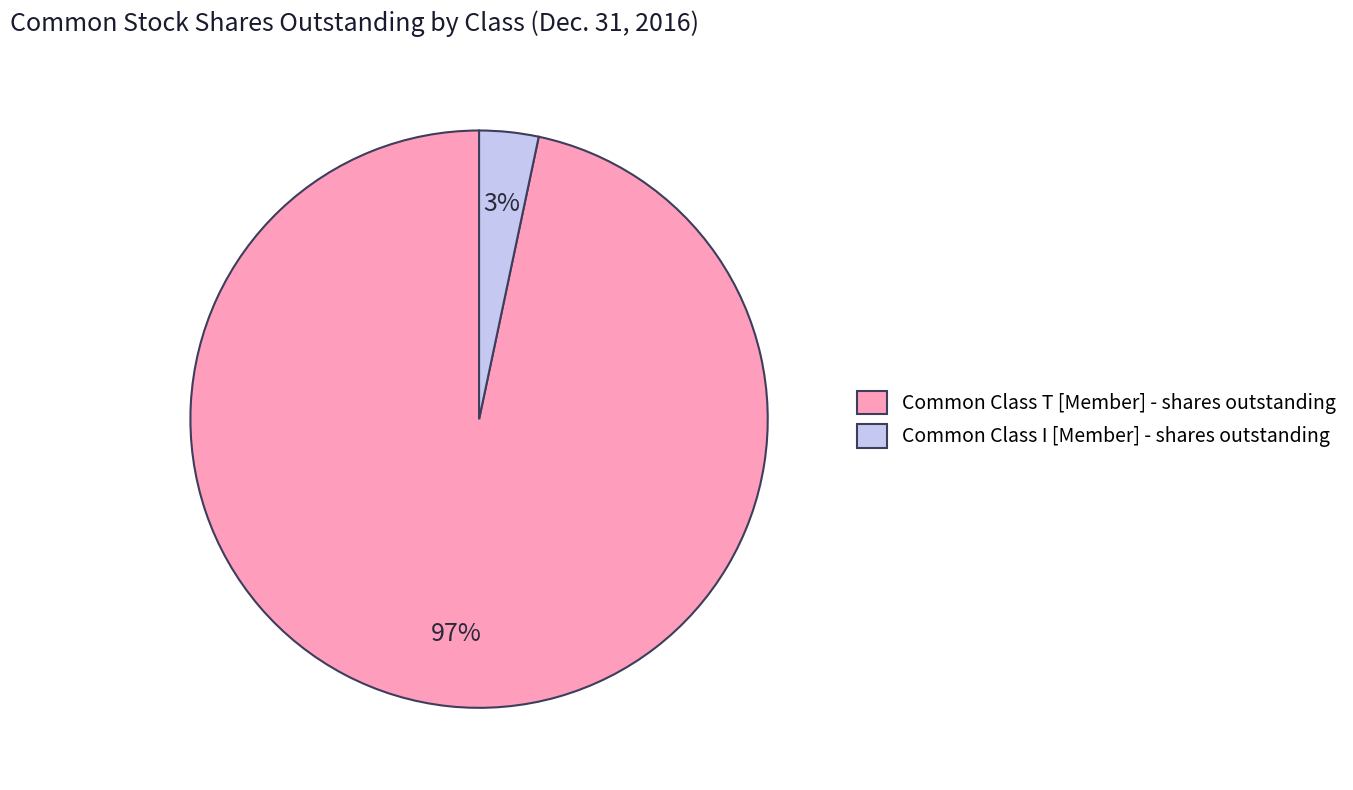

To the nearest percent, what portion does Common Class I [Member] - shares outstanding represent?

3%